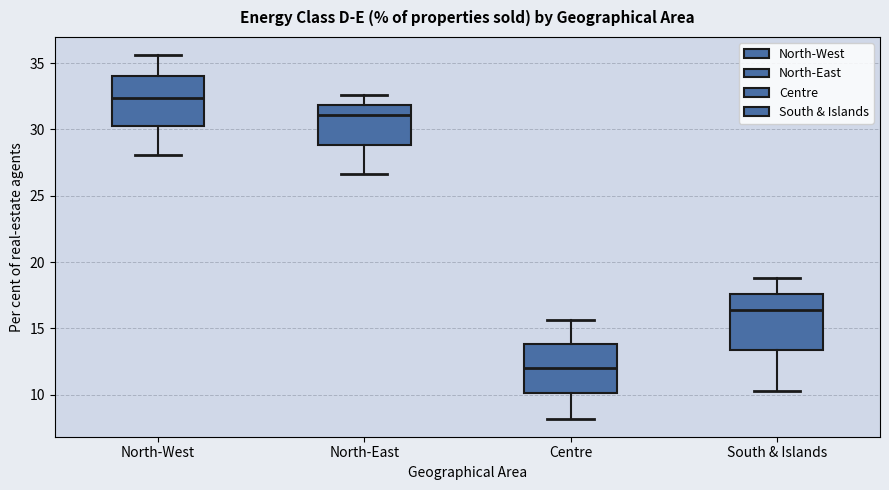

Which box has the lowest median line?

Centre